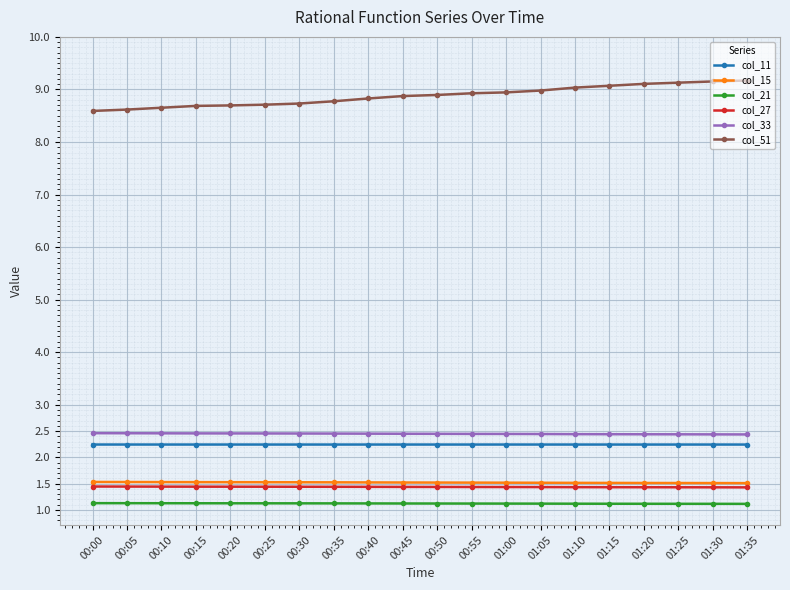

What is the average value of the col_15 series?

1.5